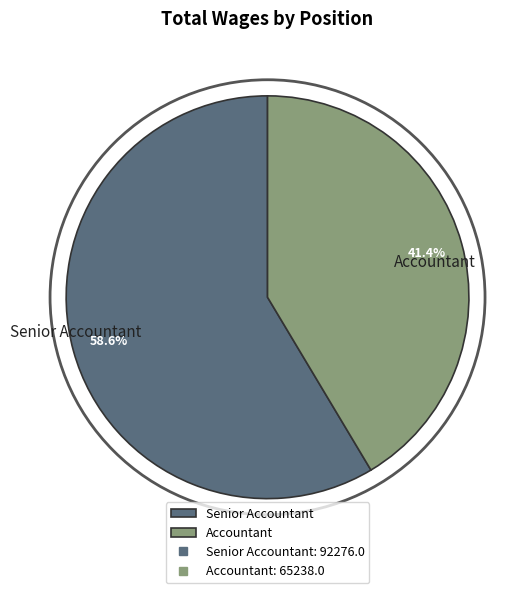

Do Senior Accountant and Accountant together represent more than half of the pie?

Yes